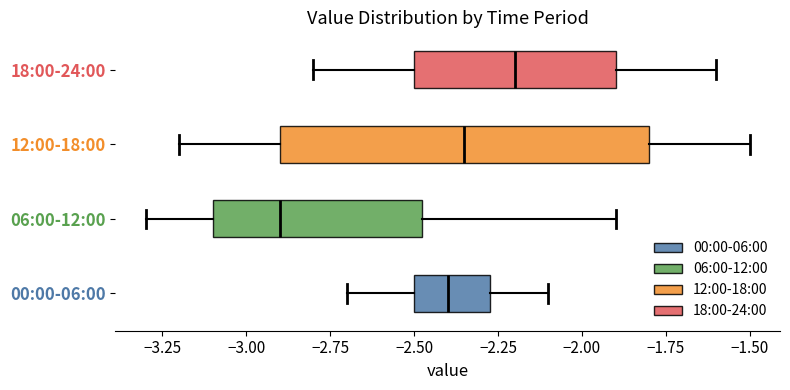

Which box has the furthest to the left median line?

06:00-12:00